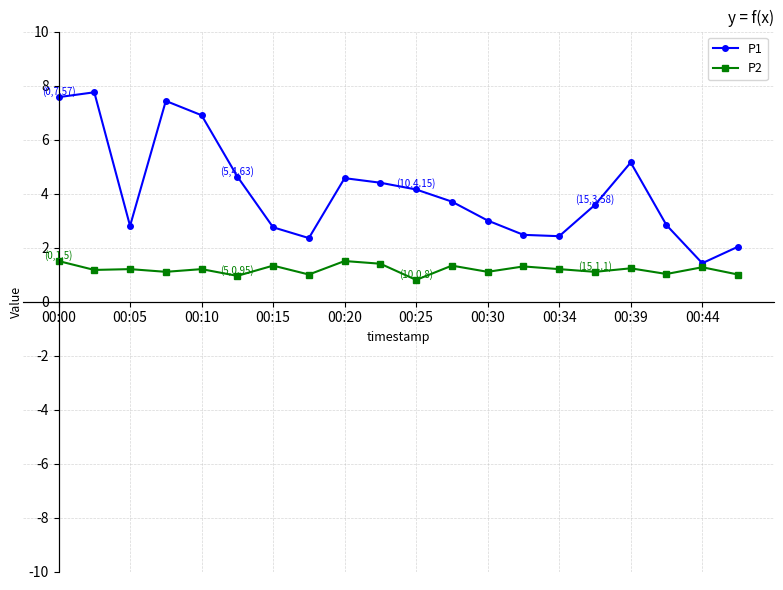

What is the smallest value displayed?

0.8